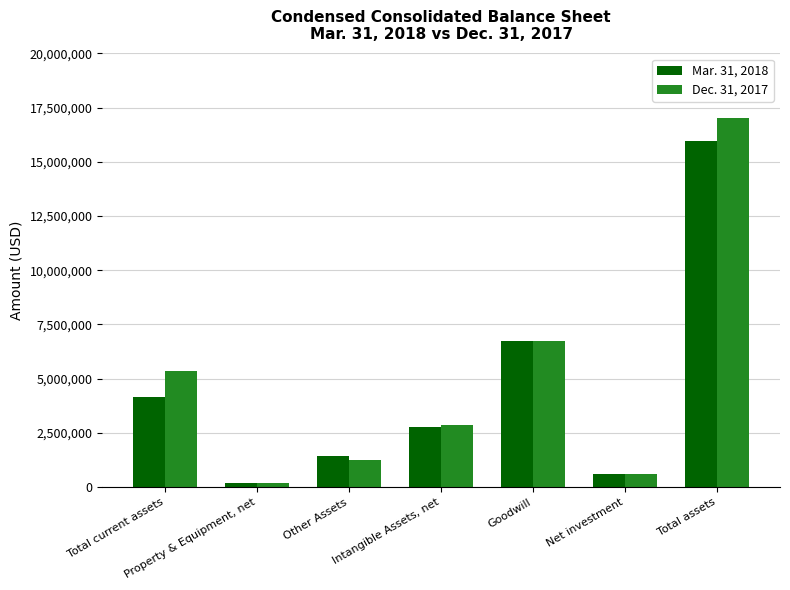

Reading left to right, transcribe all the data shown in this chart.

Mar. 31, 2018: Total current assets=4179468	Property & Equipment, net=202926	Other Assets=1446732	Intangible Assets, net=2794600	Goodwill=6736043	Net investment=604663	Total assets=15964432
Dec. 31, 2017: Total current assets=5343108	Property & Equipment, net=209719	Other Assets=1243531	Intangible Assets, net=2878080	Goodwill=6736043	Net investment=618763	Total assets=17029244